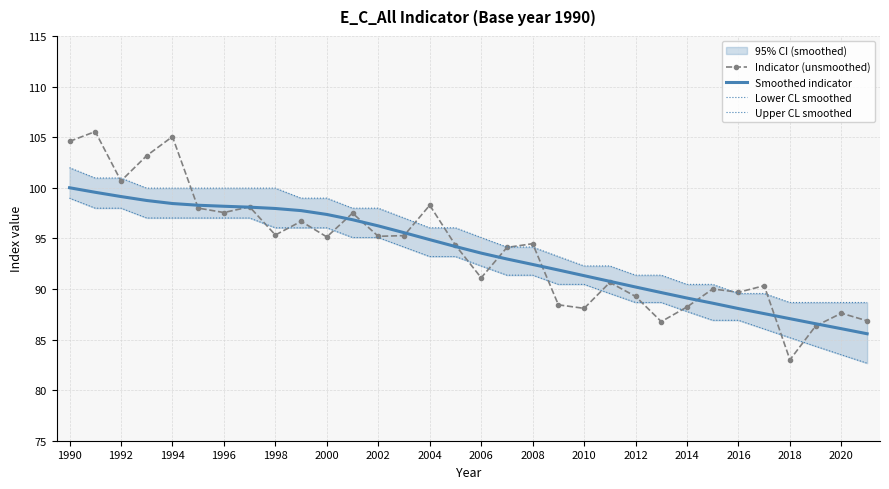

What is the difference between the maximum and minimum values in the Indicator (unsmoothed) series?

22.5